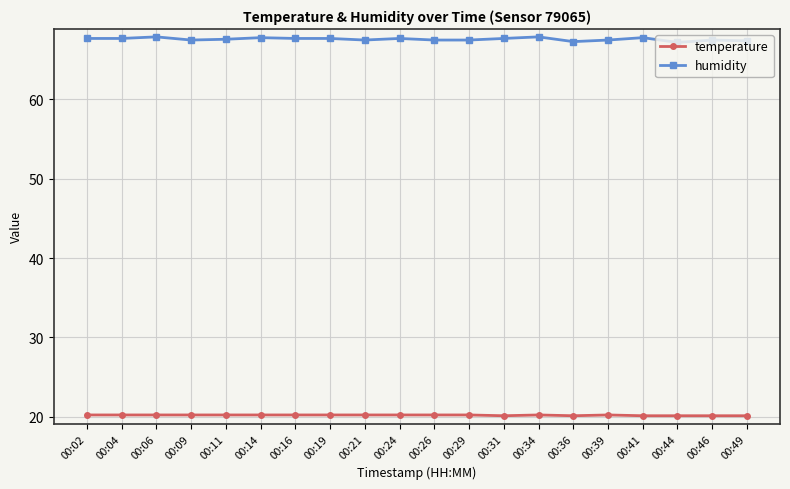

True or false: humidity has more than 2 points higher than both neighbors.

True